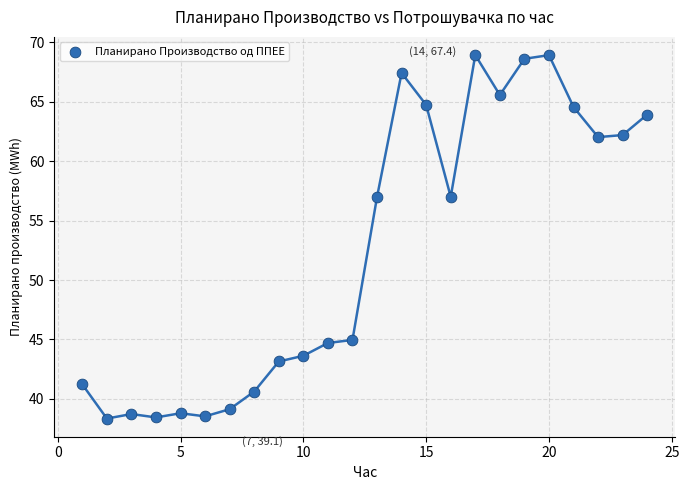

What is the range of X values (max minus min)?

23.0